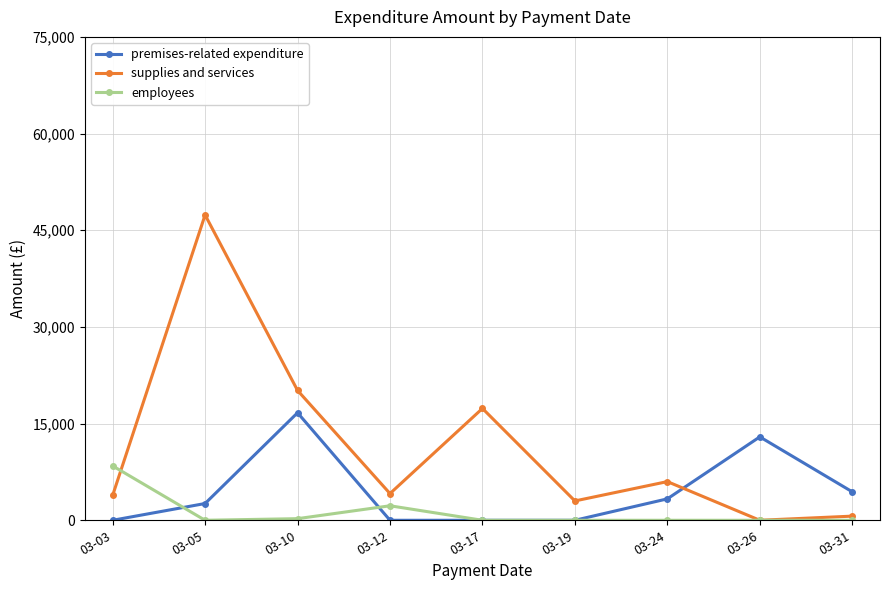

What is the sum of the supplies and services values at 03-12 and 03-19?

7145.0